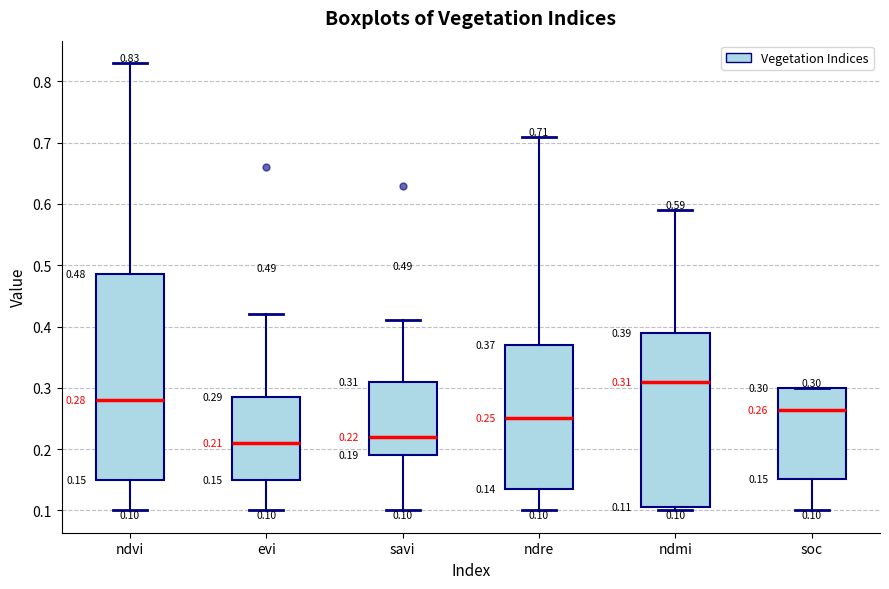

Which box has the lowest median line?

evi